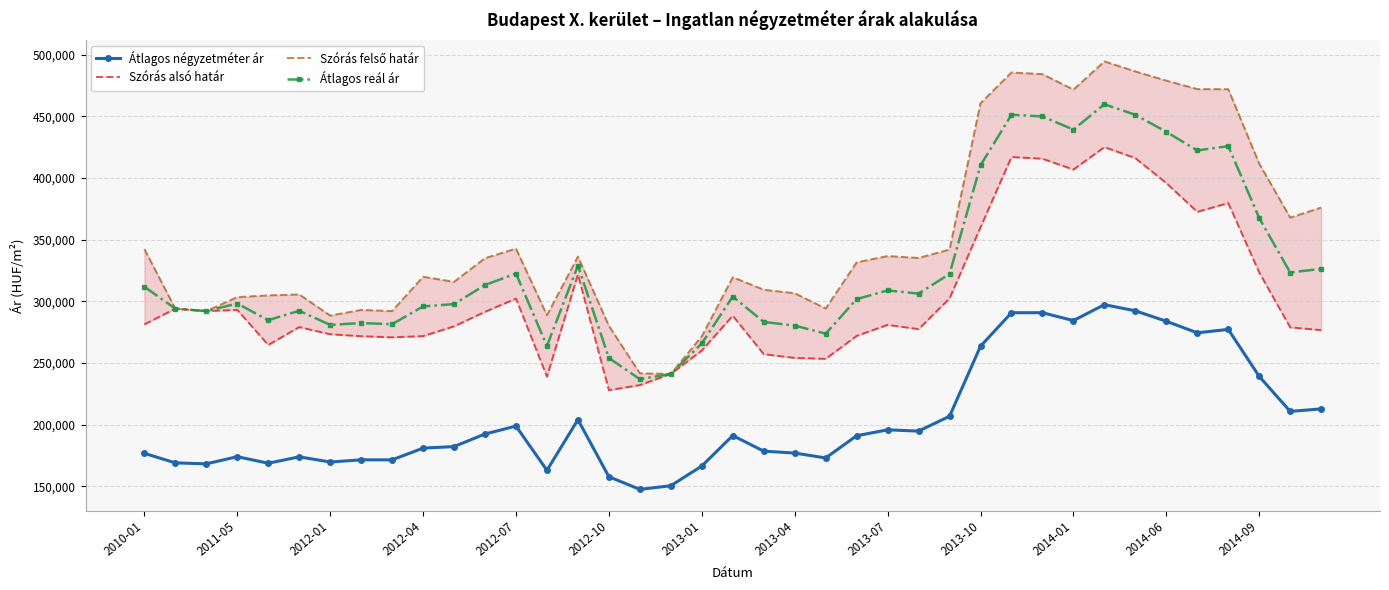

The Szórás alsó határ series shows 416020 at 32. True or false?

True